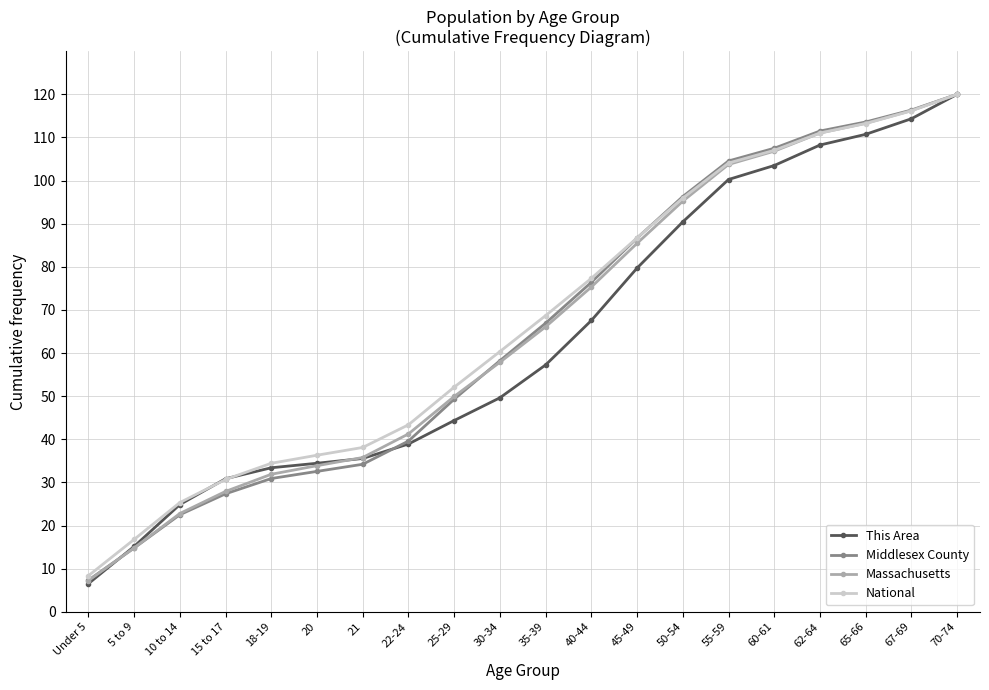

What is the spread (max minus min) of values at 55-59?

4.3